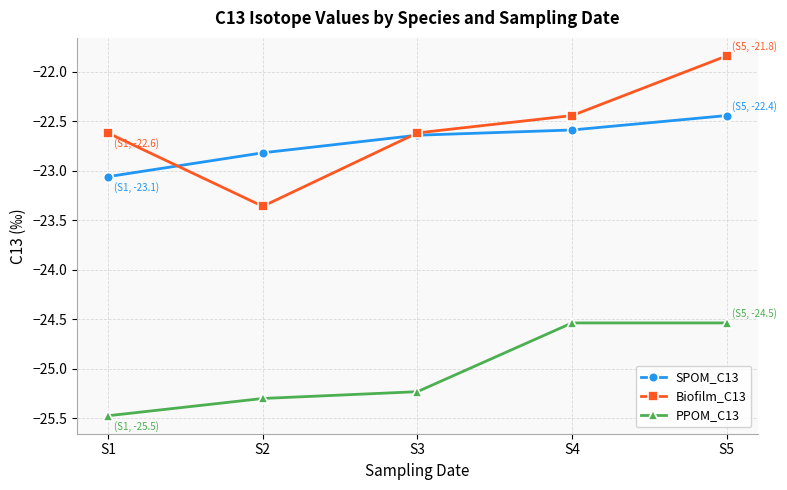

True or false: PPOM_C13 and Biofilm_C13 cross at least once.

False